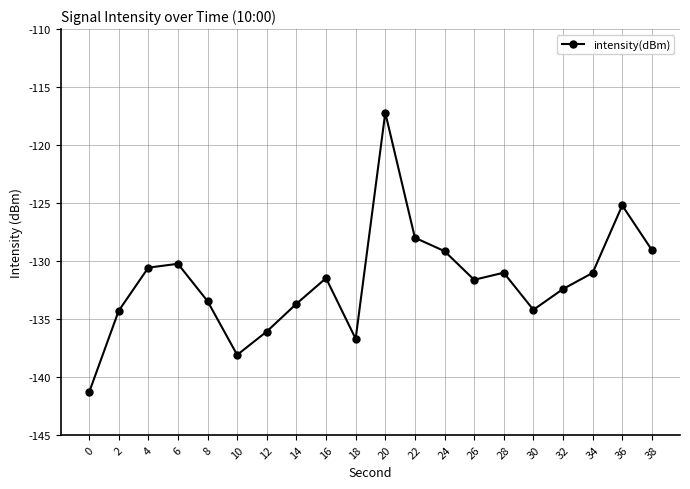

The value at 22 is -128.0. True or false?

True